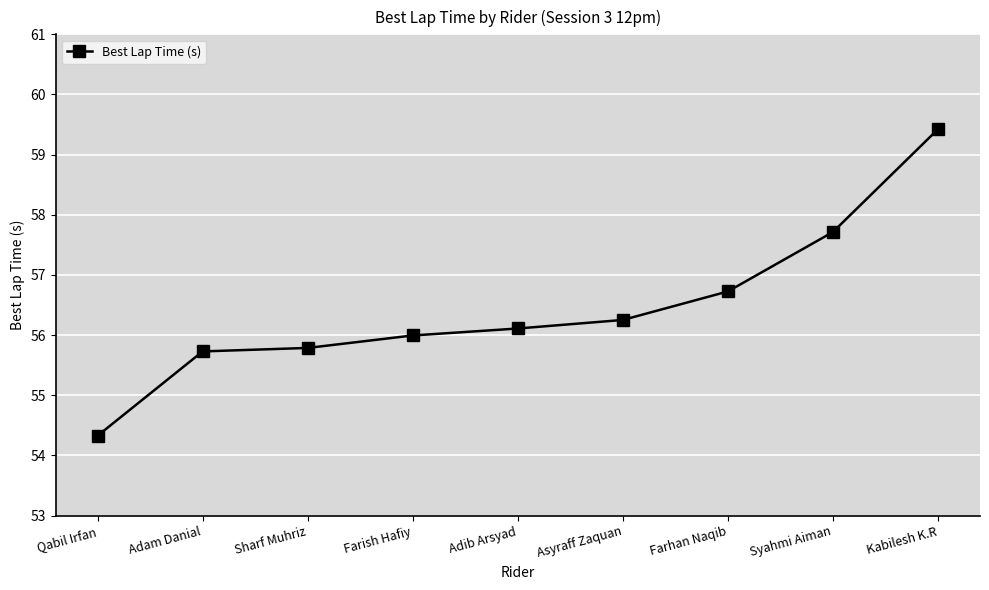

Read the value at Kabilesh K.R.

59.4